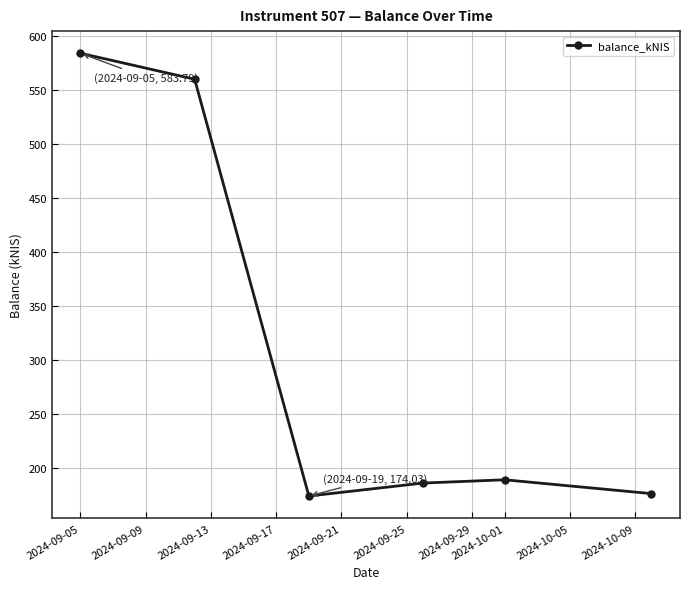

What is the maximum value shown in the chart?

583.8